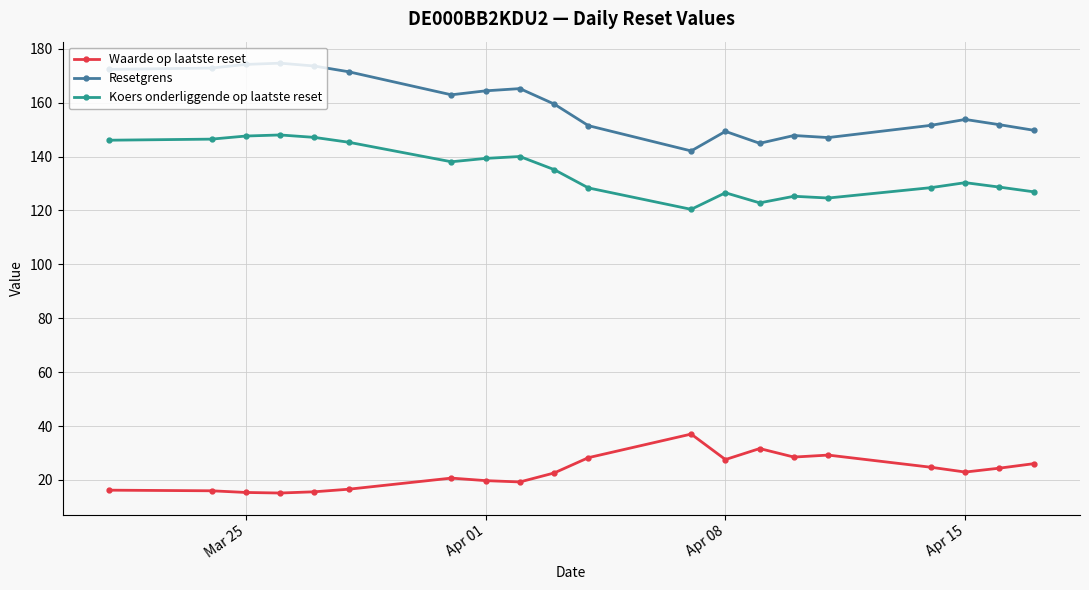

Rank the series by their average value, from lowest to highest.

Waarde op laatste reset, Koers onderliggende op laatste reset, Resetgrens